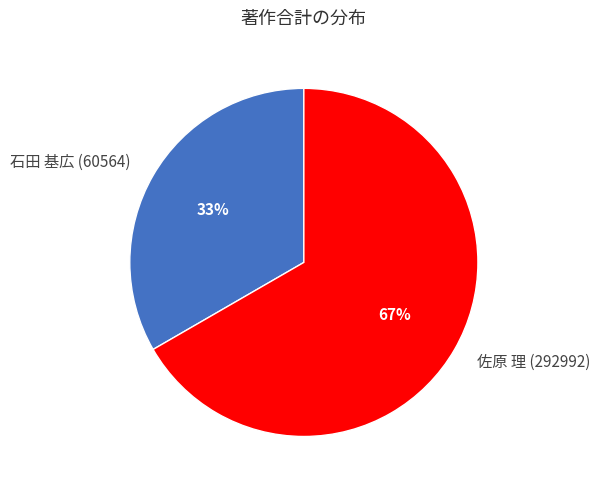

Is 佐原 理 (292992) the majority of the pie?

Yes